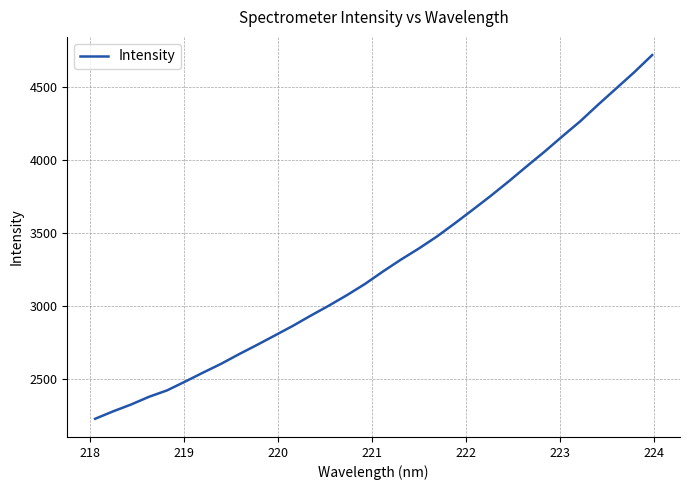

What is the difference between the maximum and minimum values?

2487.3